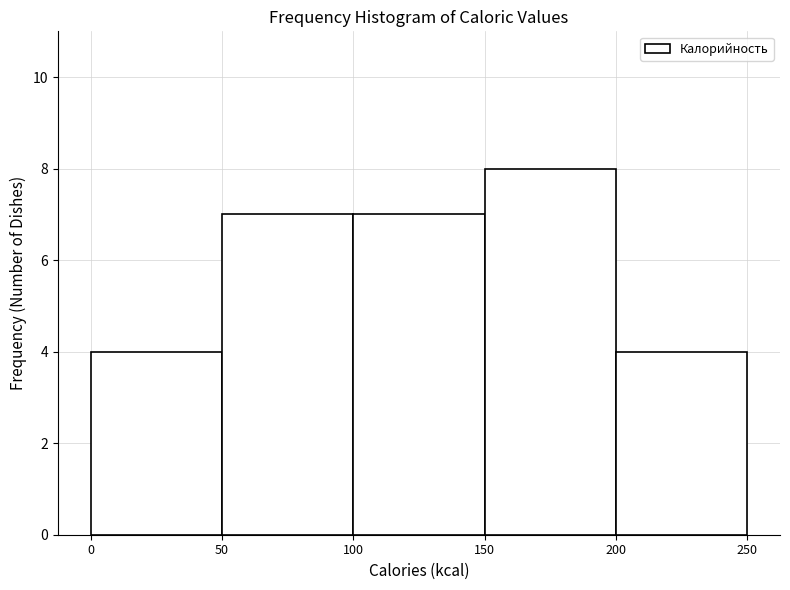

Over which range of the x-axis is the bar tallest?

150 to 200